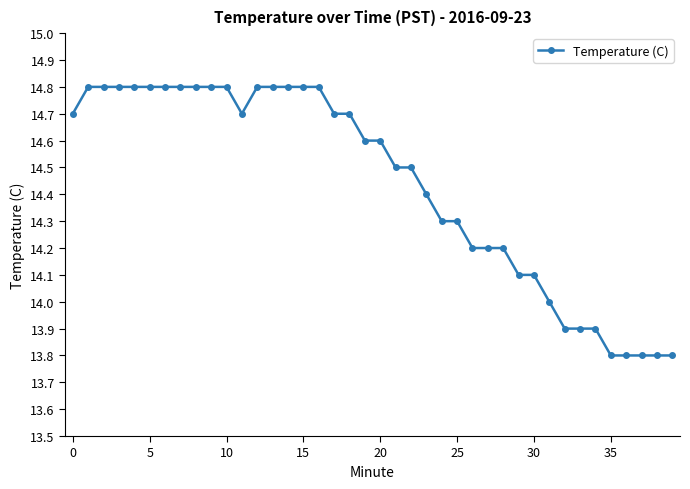

What is the minimum value shown in the chart?

13.8